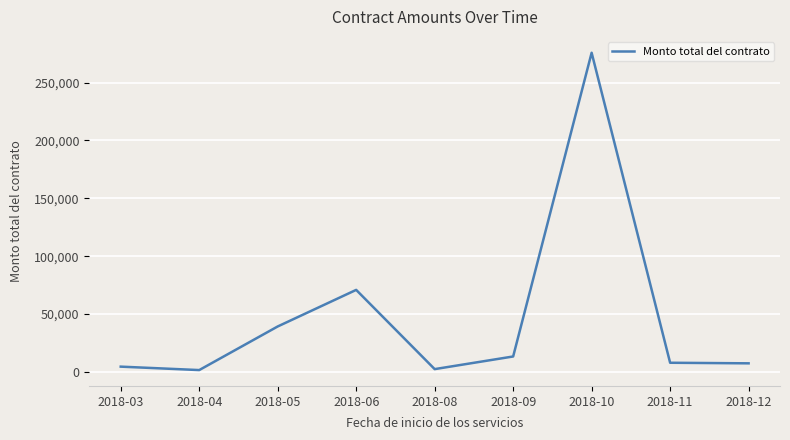

What is the greatest value displayed?

275759.2